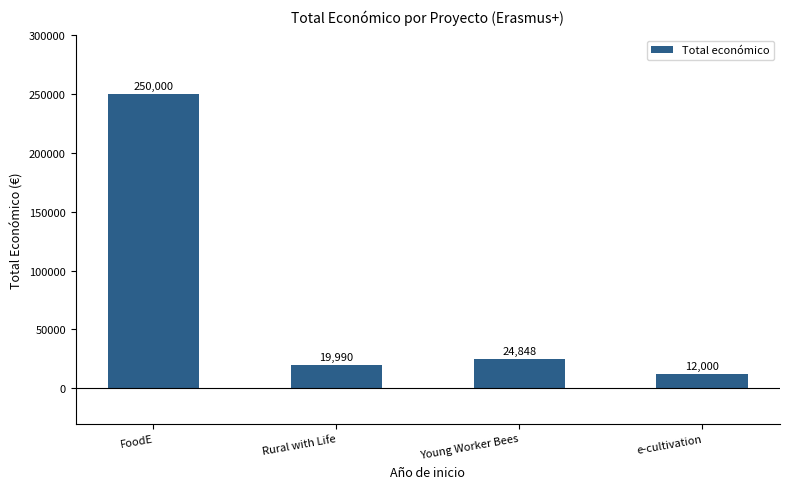

Reading left to right, transcribe all the data shown in this chart.

FoodE=250000	Rural with Life=19990	Young Worker Bees=24848	e-cultivation=12000